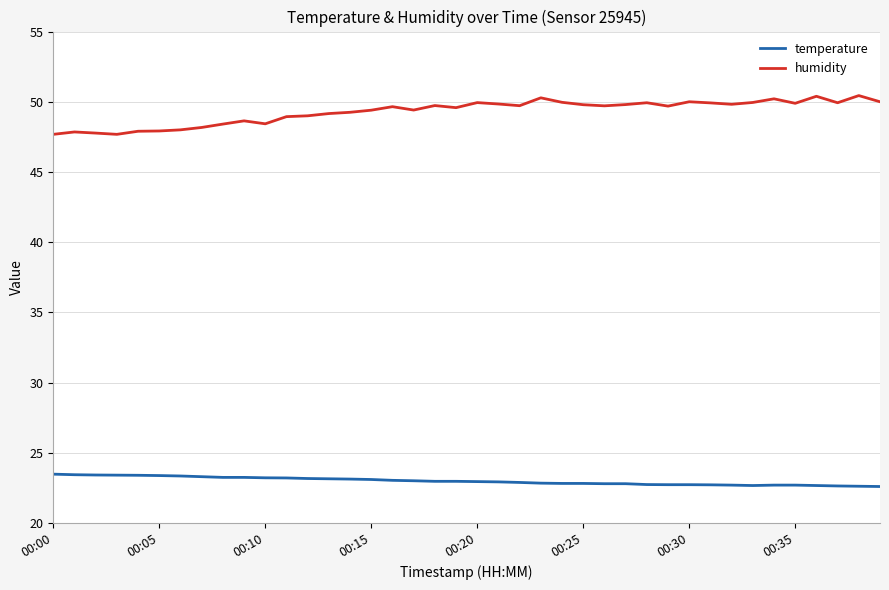

What is the minimum value shown in the chart?

22.6